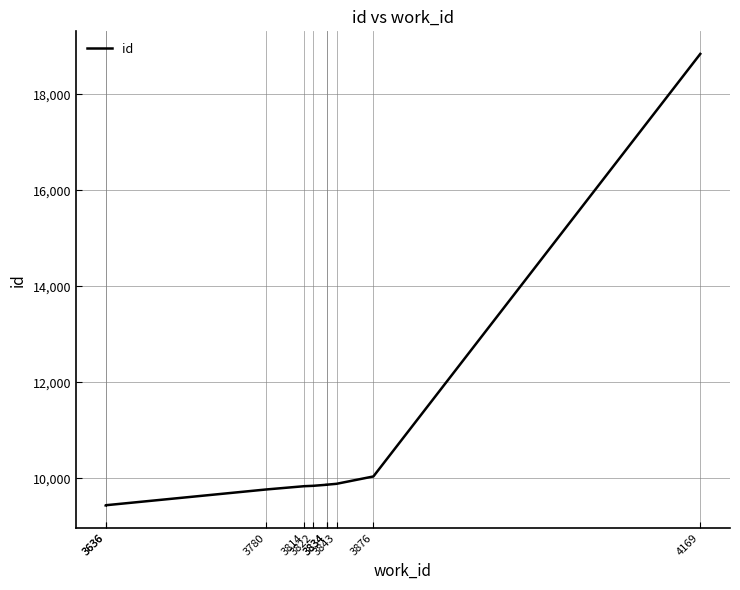

How many distinct data groups are displayed?

1